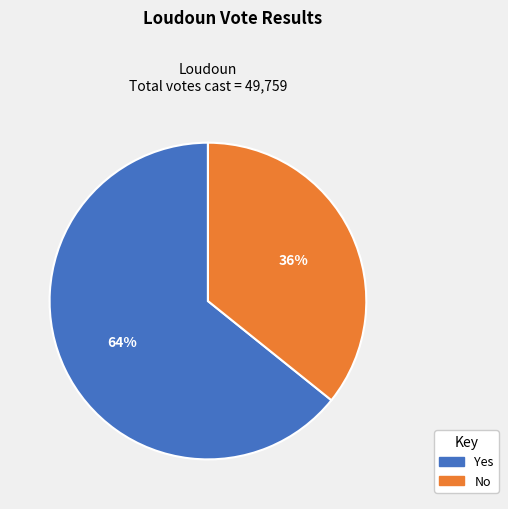

Count the number of slices in the pie.

2